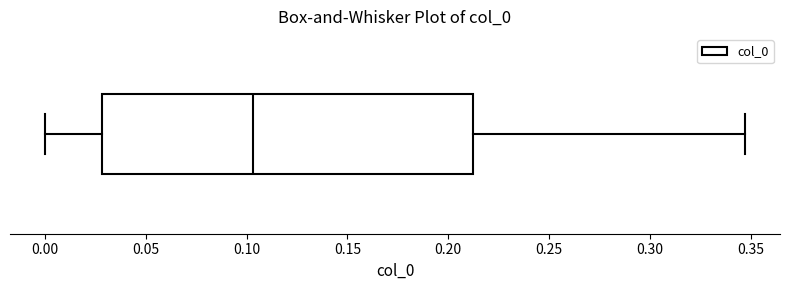

Where does the right whisker of the box end on the x-axis? The values are not printed on the chart, so give them approximately, as read against the axis.

0.345